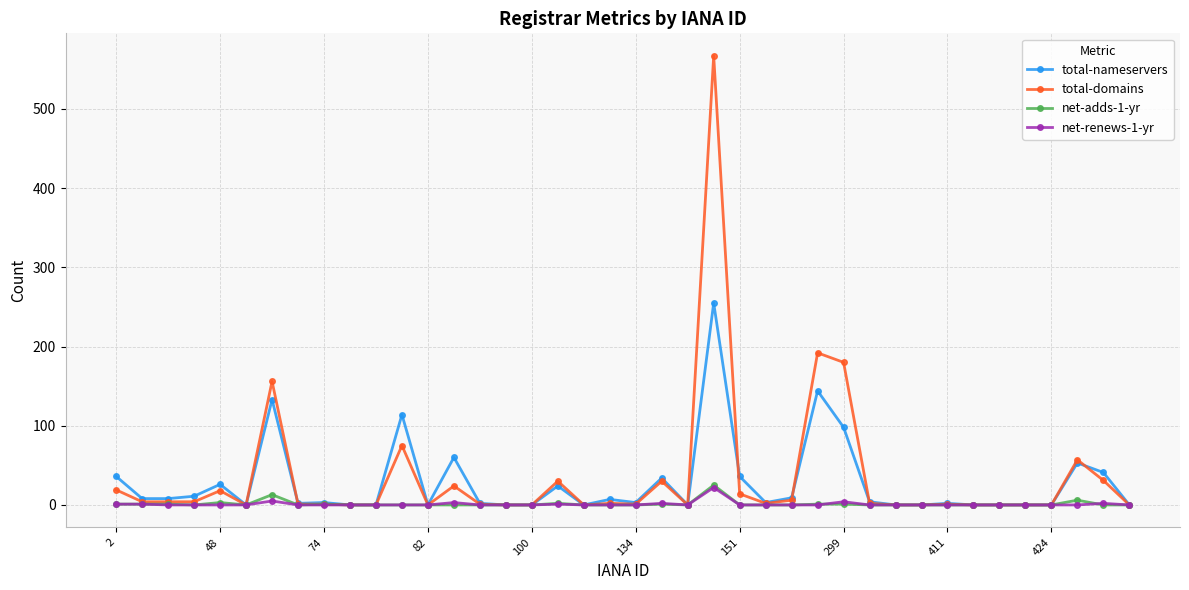

What are all the series names shown in the legend?

total-nameservers, total-domains, net-adds-1-yr, net-renews-1-yr